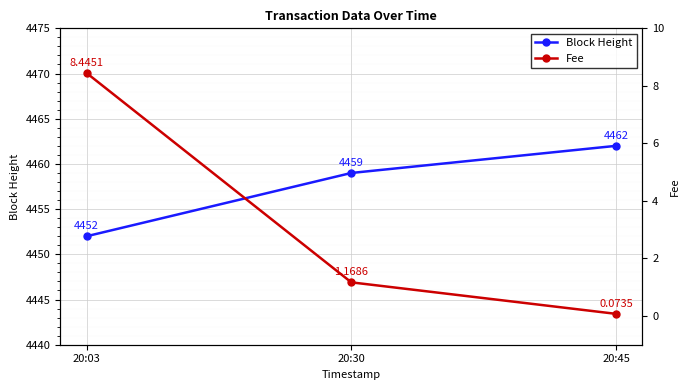

Which label corresponds to the largest value in the chart?

20:45